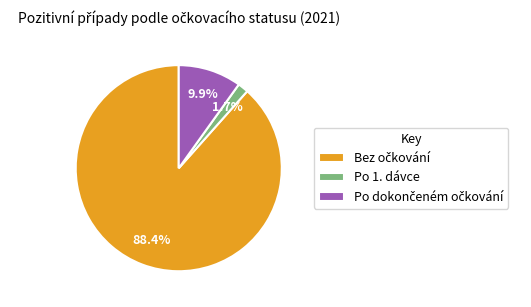

Does any single category account for the majority?

Yes